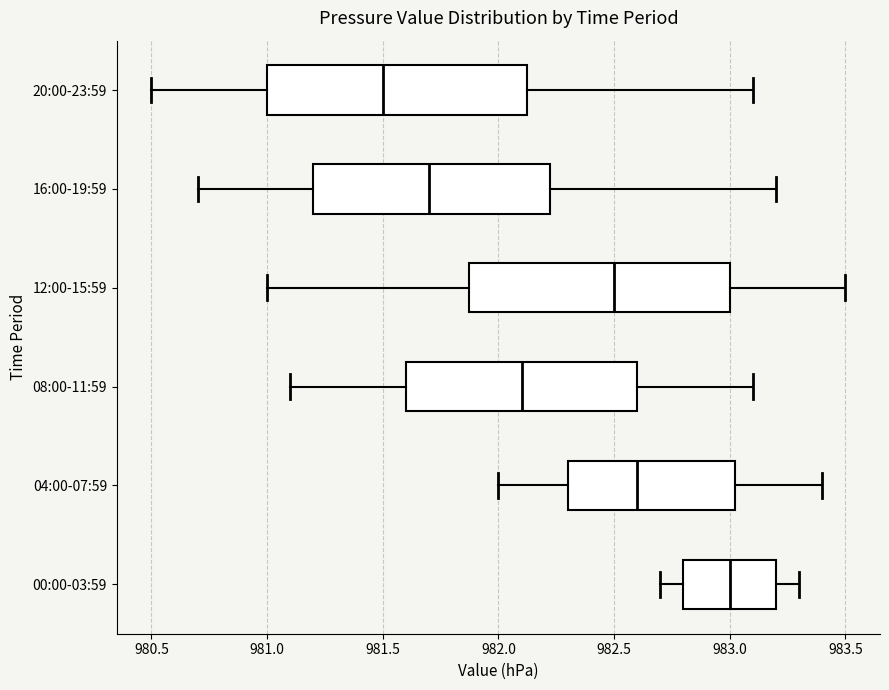

Where does the left whisker of the box for 00:00-03:59 end on the x-axis? The values are not printed on the chart, so give them approximately, as read against the axis.

982.70